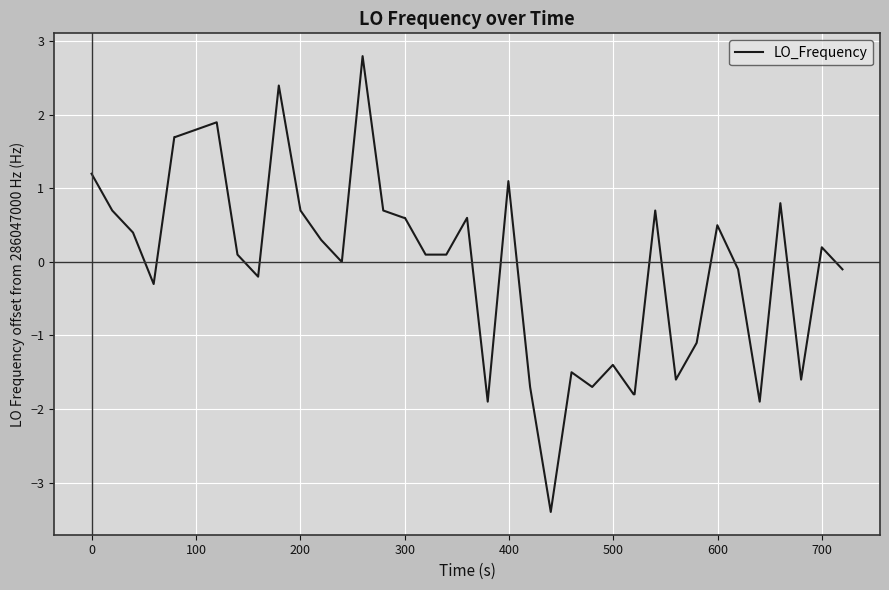

What is the difference between the maximum and minimum values?

6.2